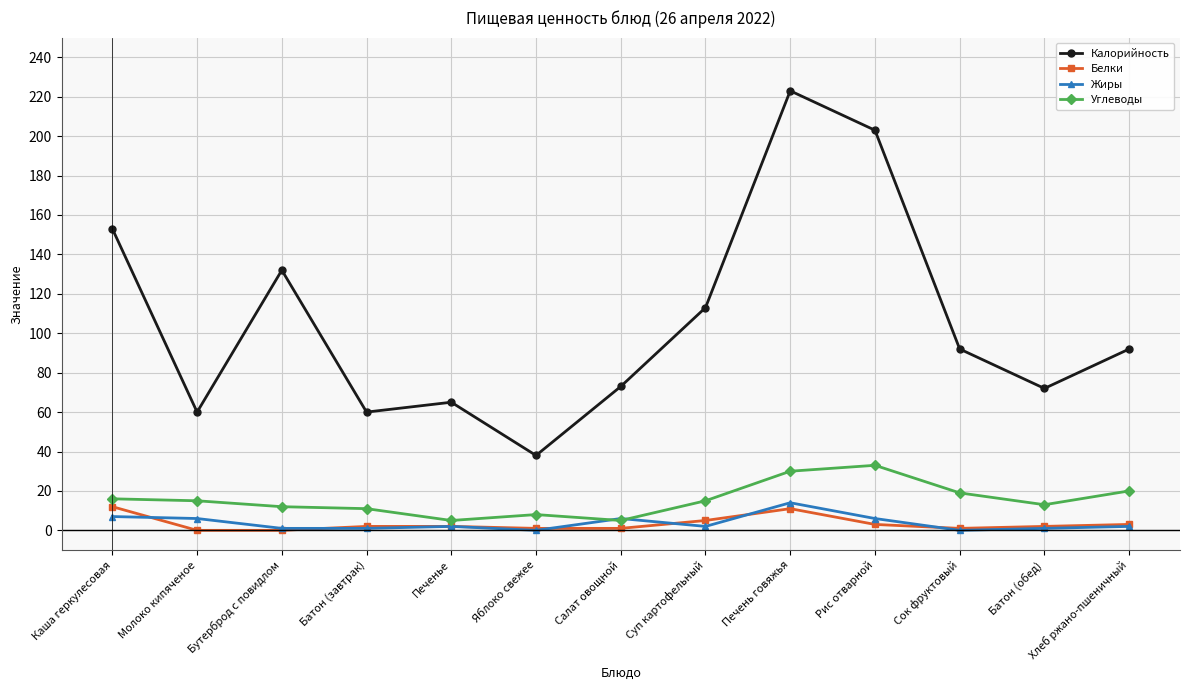

What is the difference between the maximum and minimum values in the Калорийность series?

185